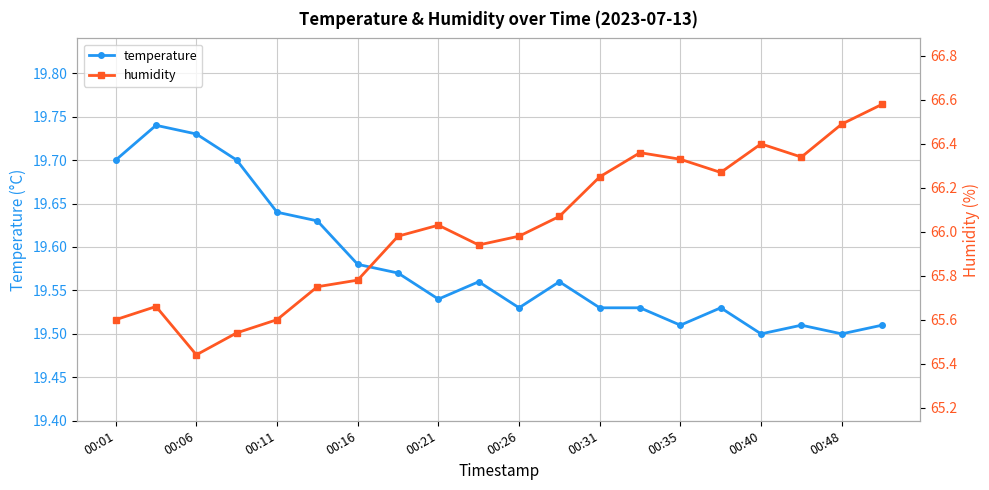

Is it true that temperature equals 29.2 at 00:06?

False